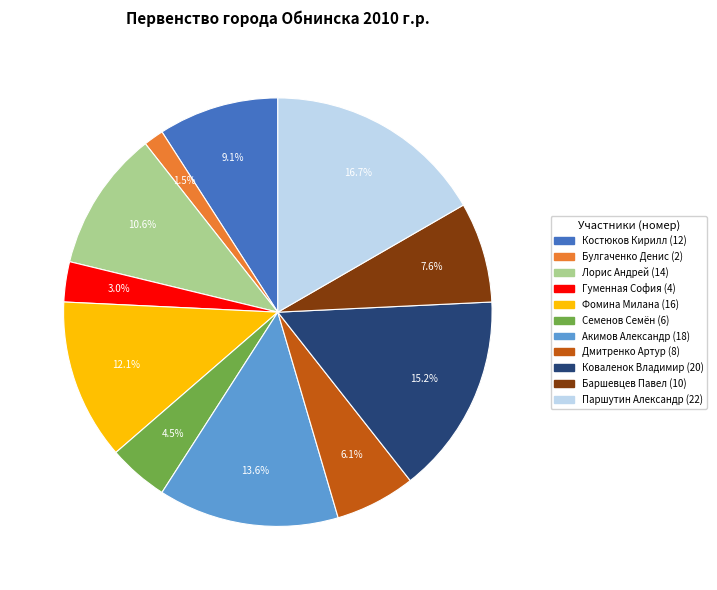

How many segments does this pie chart have?

11